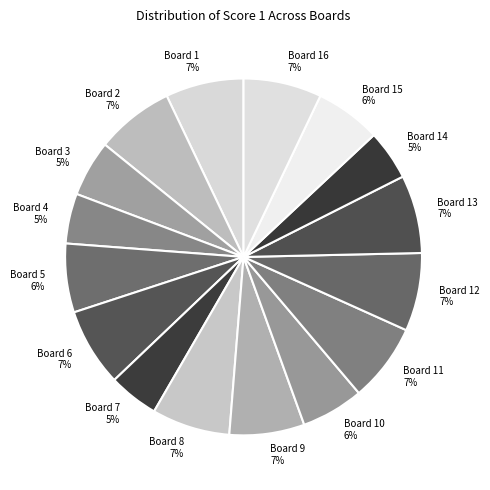

To the nearest percent, what is the difference between the Board 15 6% and Board 2 7% slice percentages?

1%